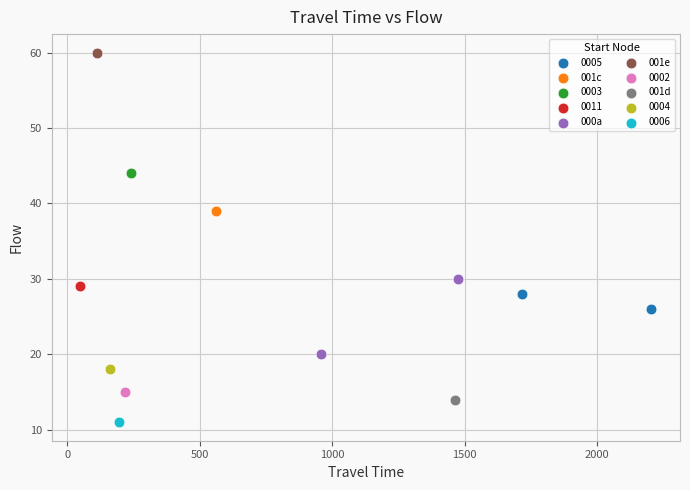

What are all the series names shown in the legend?

001c, 0006, 001e, 0002, 0004, 0011, 000a, 0003, 001d, 0005